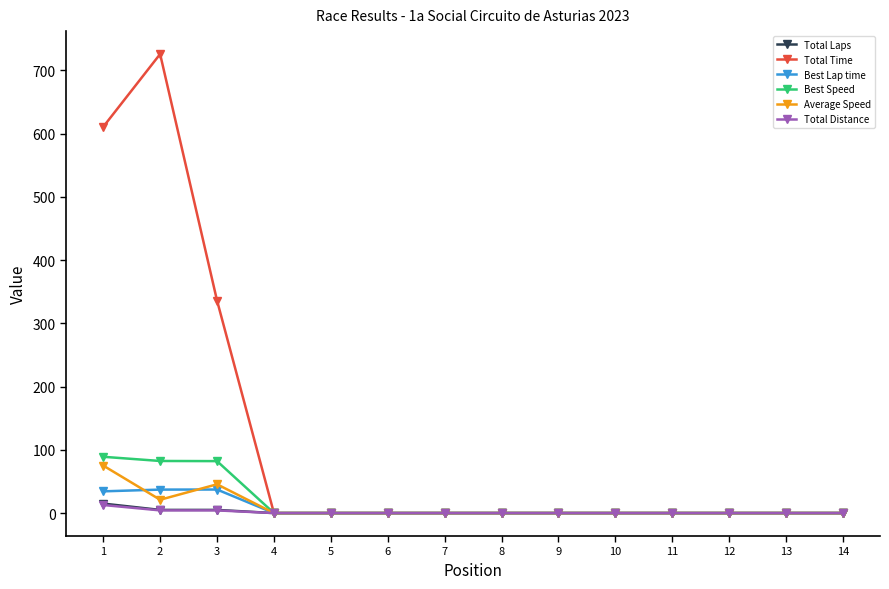

Count the number of categories in the chart.

14